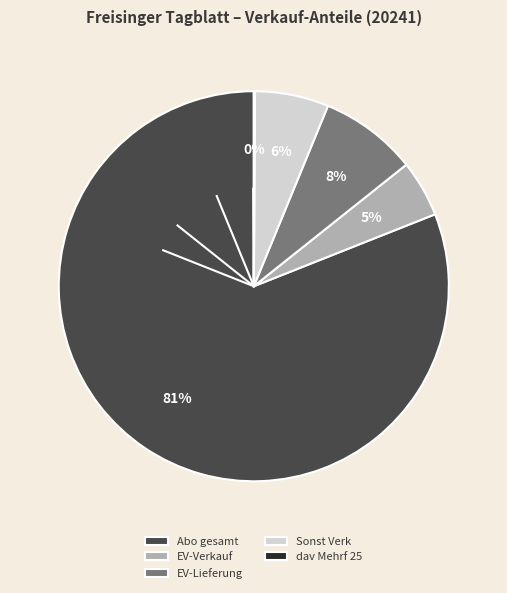

To the nearest percent, what is the difference between the Abo gesamt and Sonst Verk slice percentages?

75%